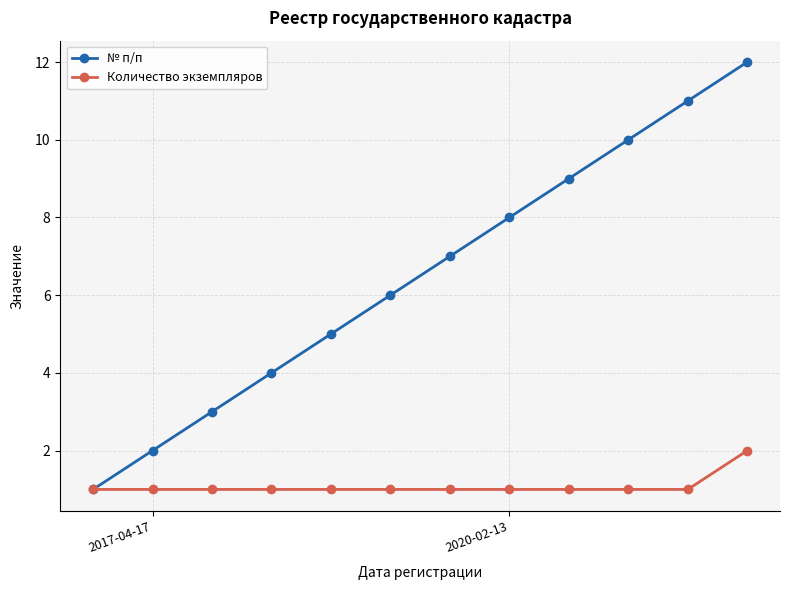

What is the sum of all Количество экземпляров values?

13